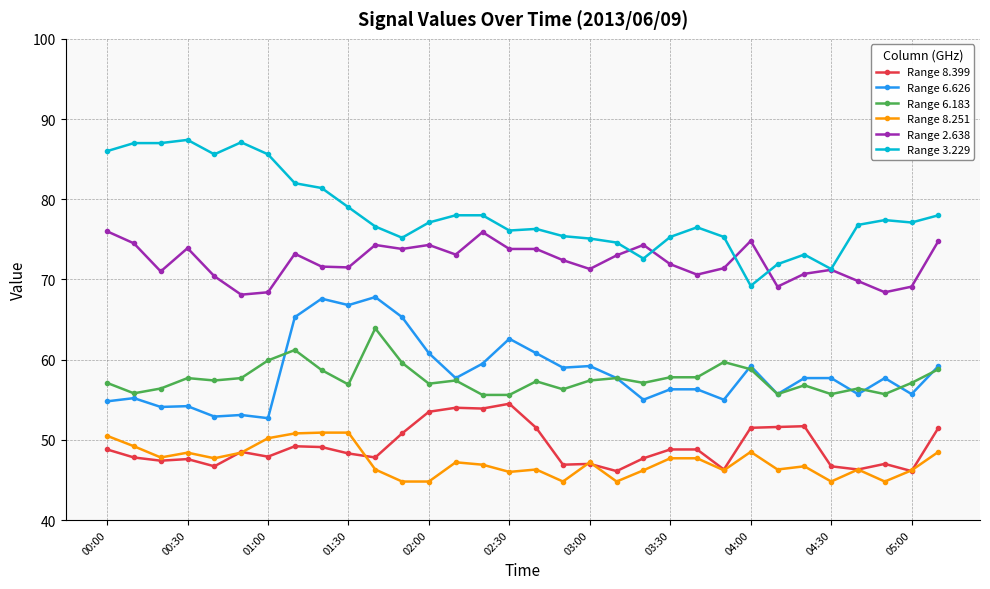

Count the number of categories in the chart.

32